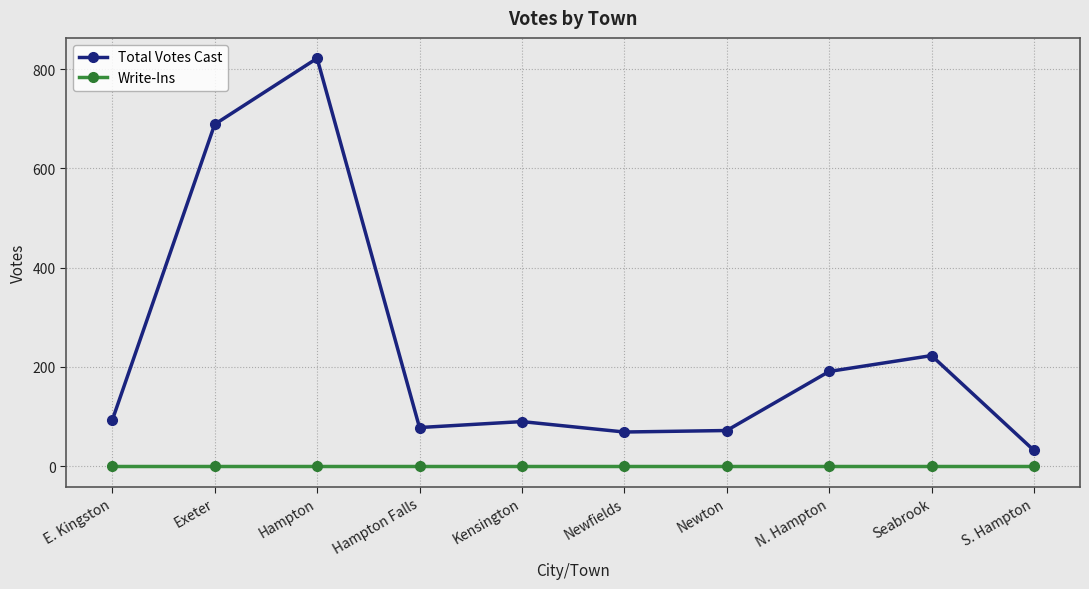

At Newfields, list the series in order from smallest to largest.

Write-Ins, Total Votes Cast